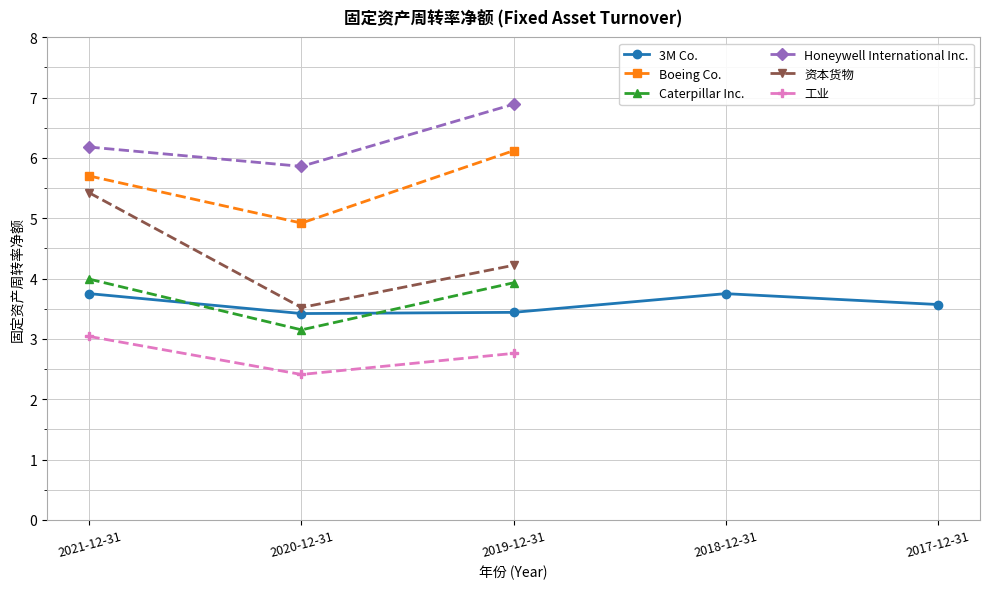

Where is Honeywell International Inc. nearest to the value 3?

2020-12-31